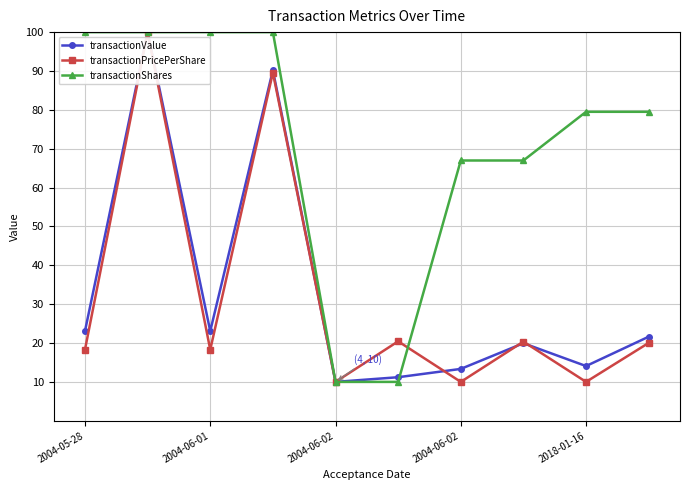

At how many categories does at least one series exceed 82?

4